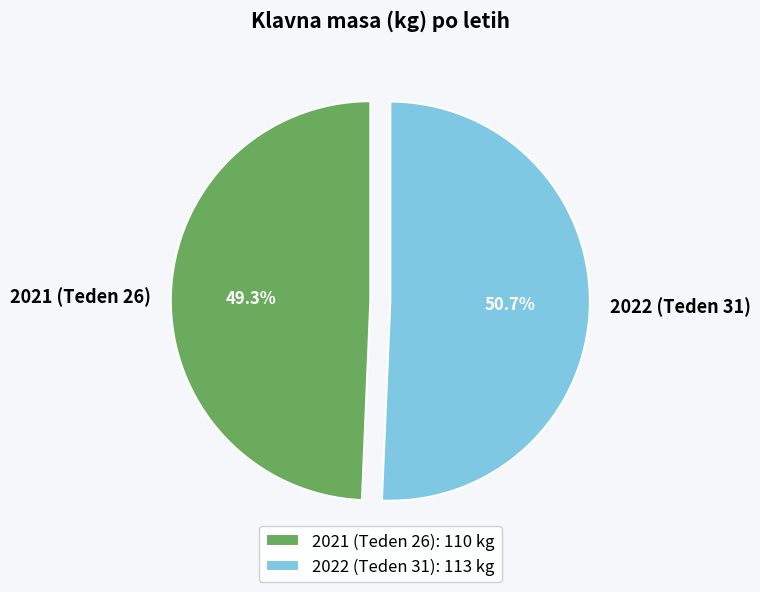

What is the total percentage of 2021 (Teden 26) and 2022 (Teden 31)?

100.0%